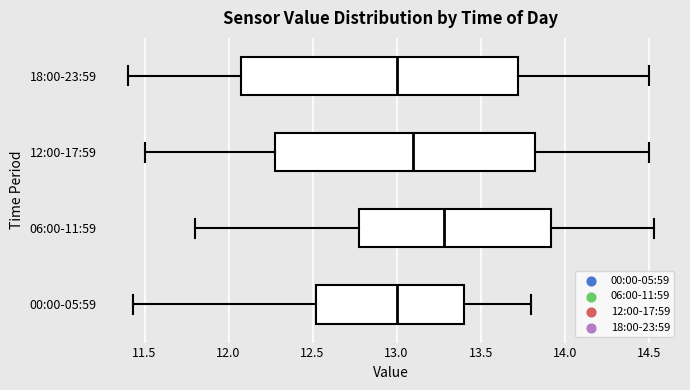

Which box has the furthest to the right median line?

06:00-11:59